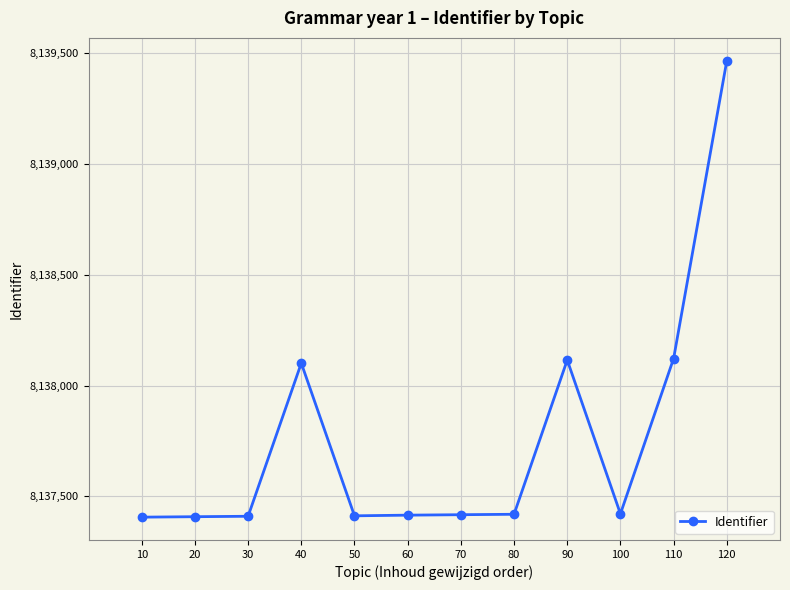

What is the maximum value shown in the chart?

8139466